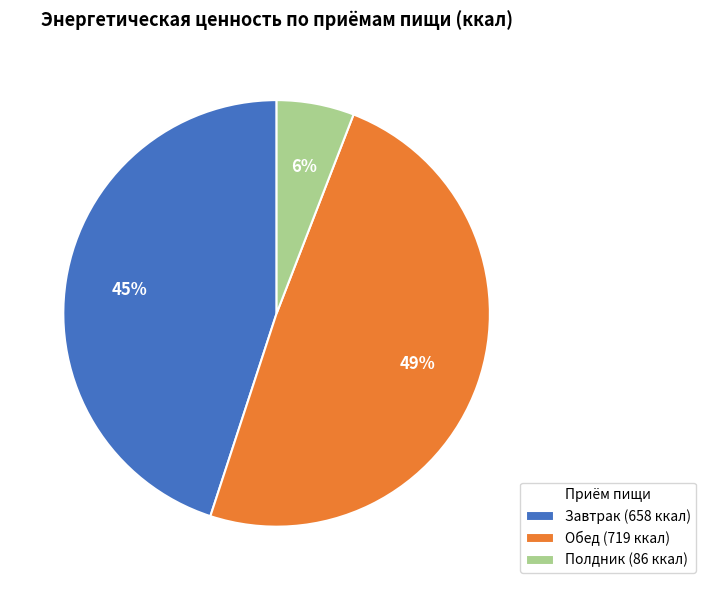

Which slice is the smallest?

Полдник